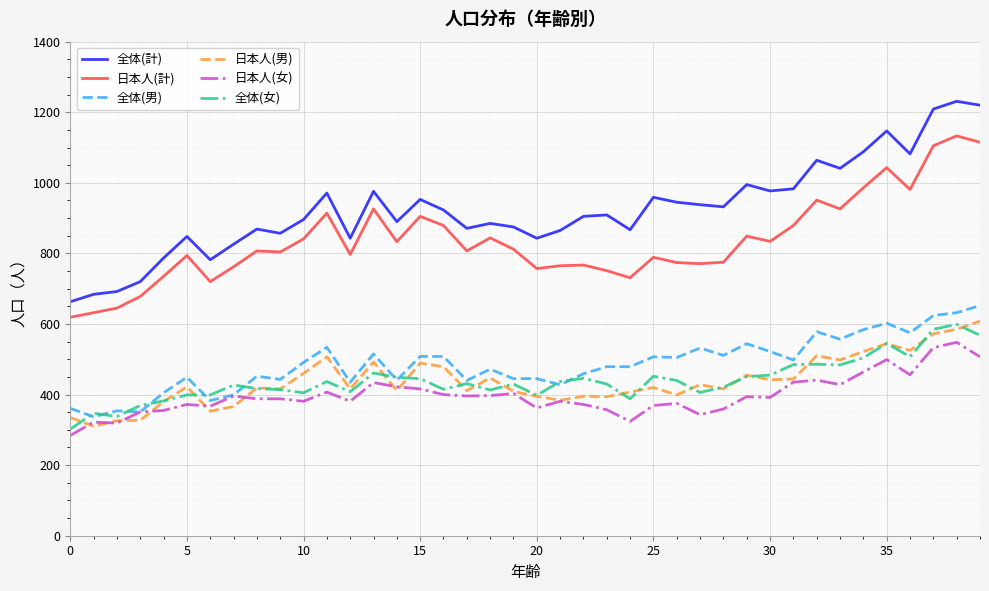

True or false: 日本人(計) and 全体(女) intersect in this chart.

False